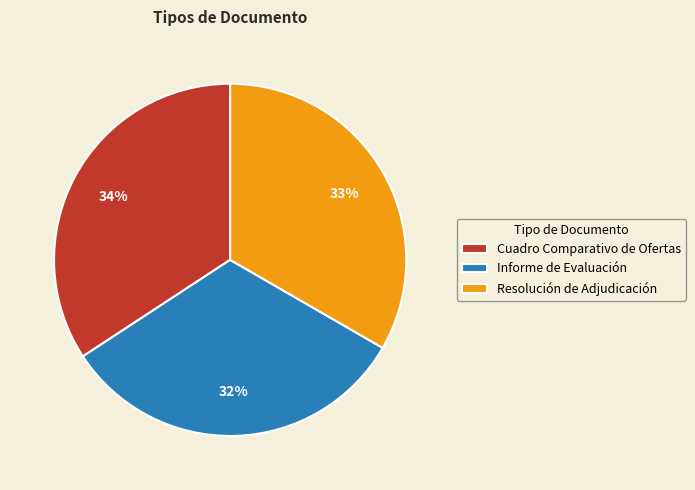

To the nearest percent, what is the average slice percentage?

33%